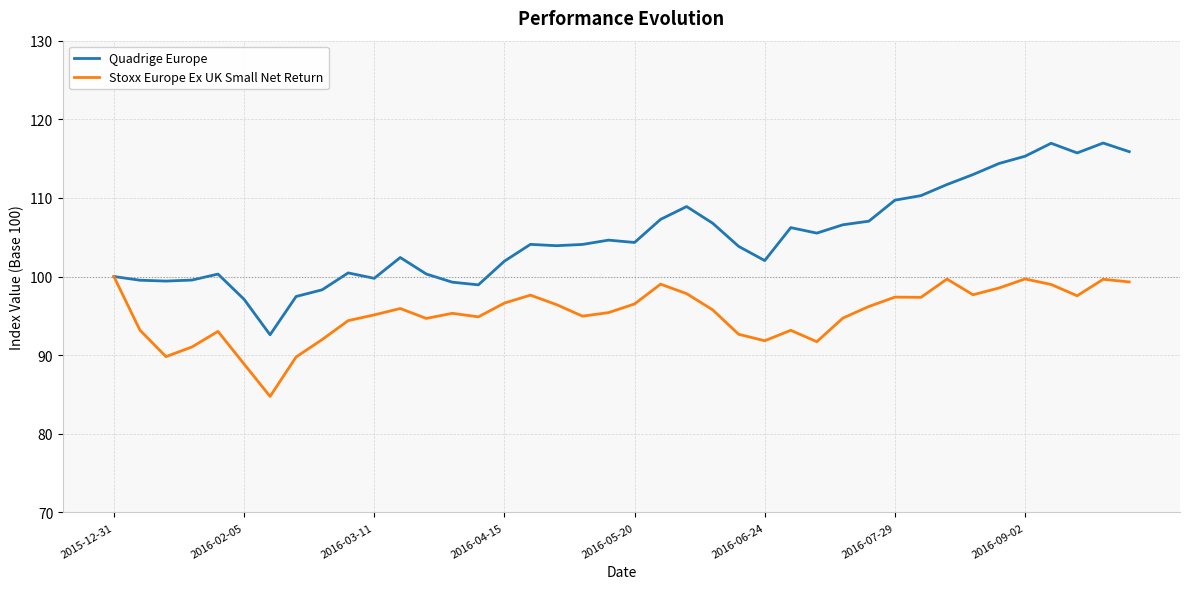

Rank the series by their average value, from highest to lowest.

Quadrige Europe, Stoxx Europe Ex UK Small Net Return